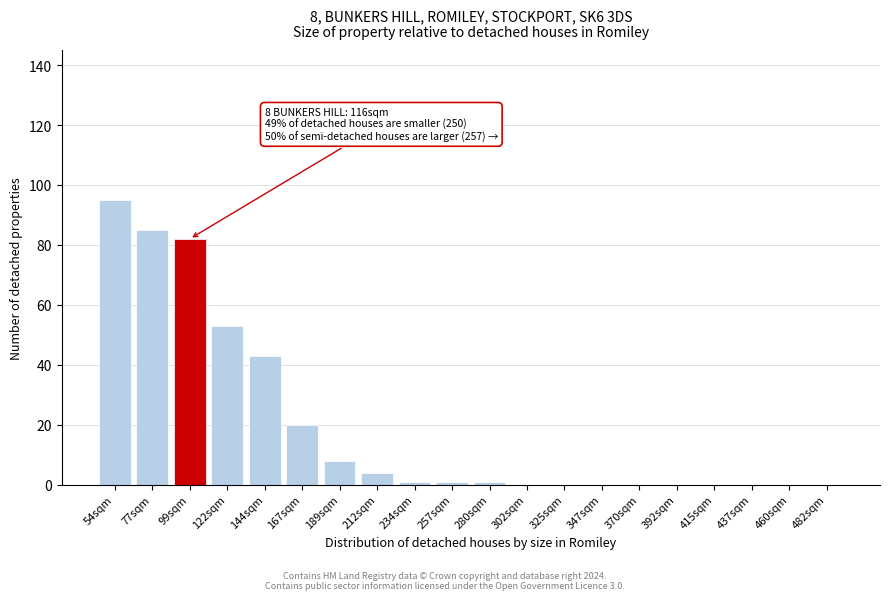

Reading left to right, transcribe all the data shown in this chart.

54sqm=95	77sqm=85	99sqm=82	122sqm=53	144sqm=43	167sqm=20	189sqm=8	212sqm=4	234sqm=1	257sqm=1	280sqm=1	302sqm=0	325sqm=0	347sqm=0	370sqm=0	392sqm=0	415sqm=0	437sqm=0	460sqm=0	482sqm=0